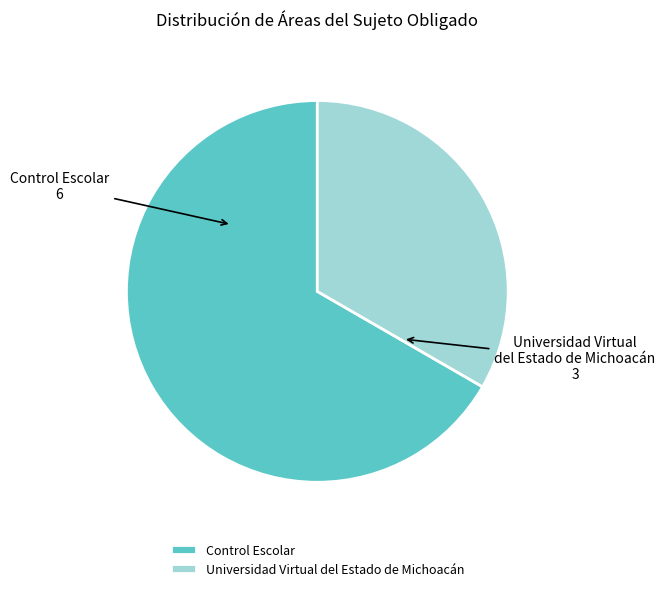

Is Universidad Virtual del Estado de Michoacán the majority of the pie?

No